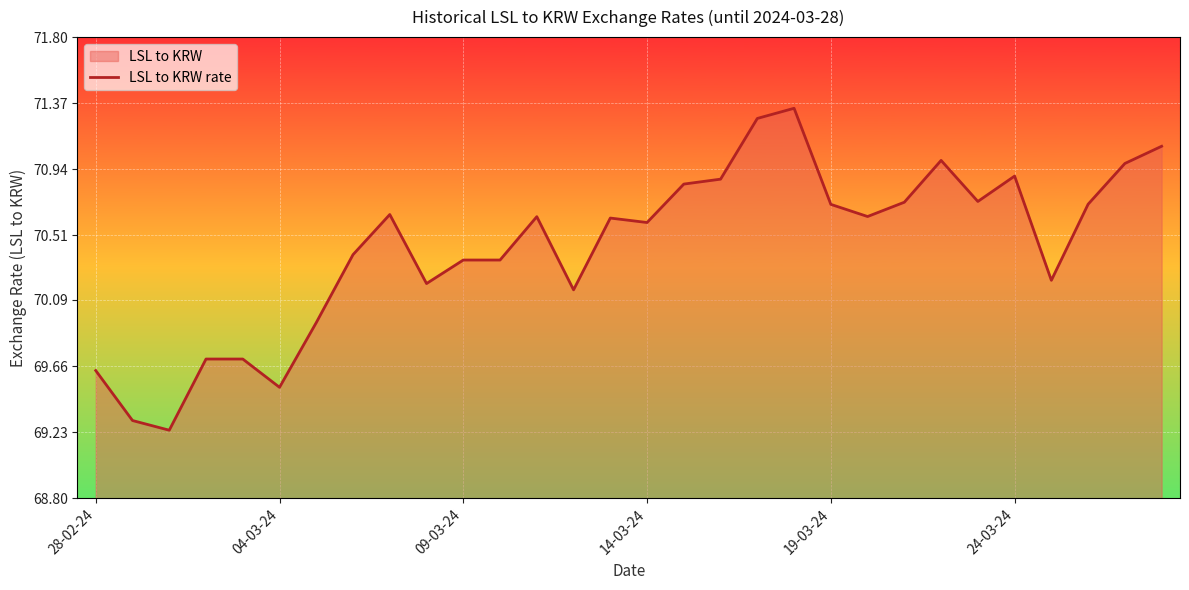

What is the difference between the maximum and minimum values?

2.1